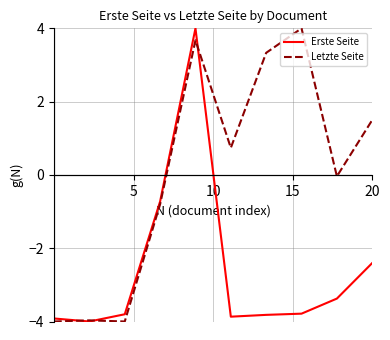

What is the minimum value shown in the chart?

-4.0